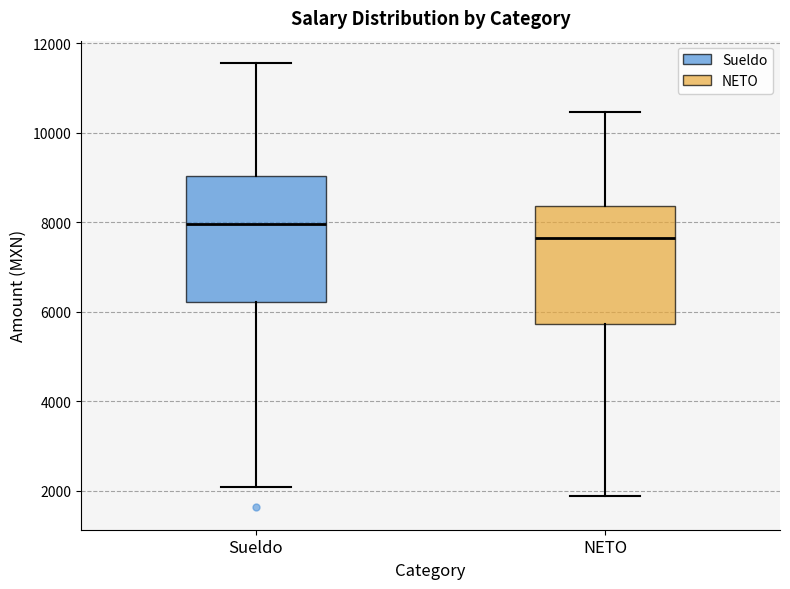

Where does the upper whisker of the box for NETO end on the y-axis? The values are not printed on the chart, so give them approximately, as read against the axis.

10400